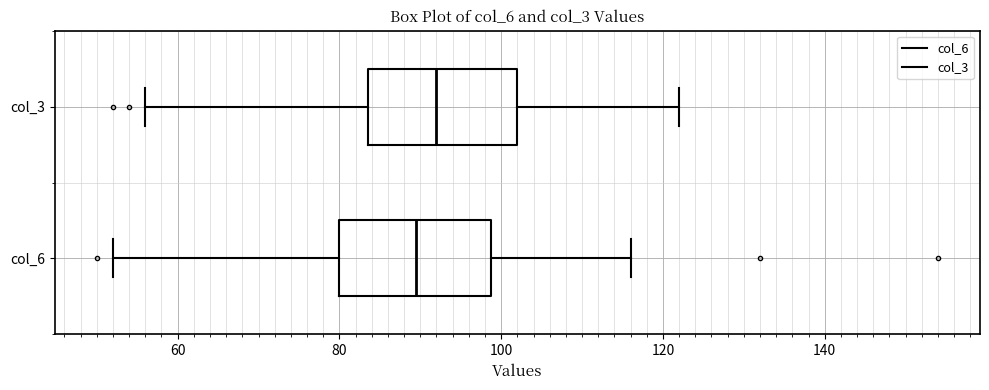

Where does the left whisker of the box for col_3 end on the x-axis? The values are not printed on the chart, so give them approximately, as read against the axis.

56